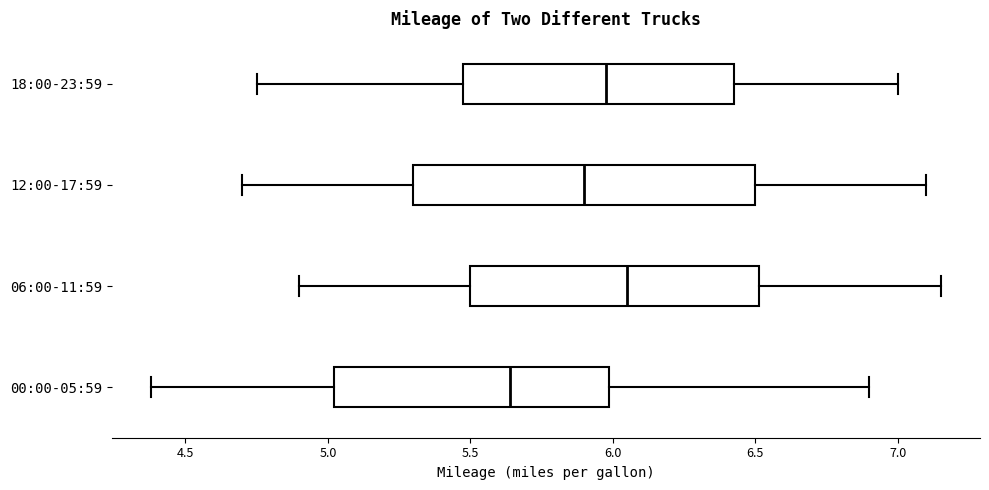

Which box's median line is the furthest to the right?

06:00-11:59